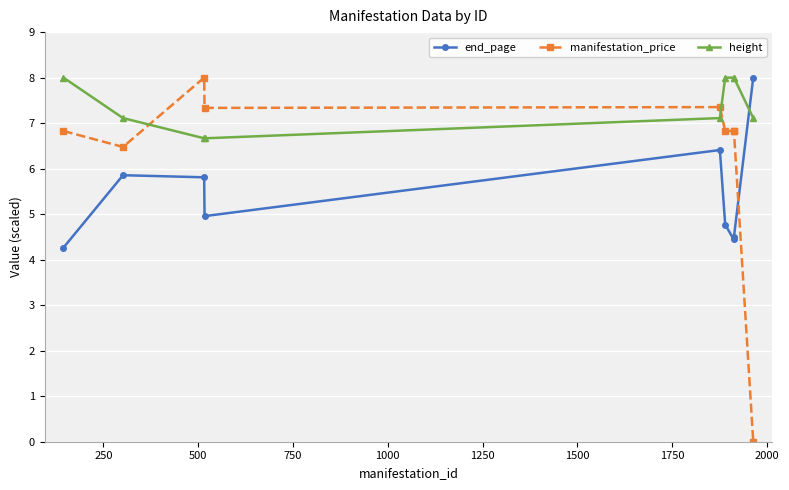

What is the difference between the maximum and second lowest values in the height series?

1.3